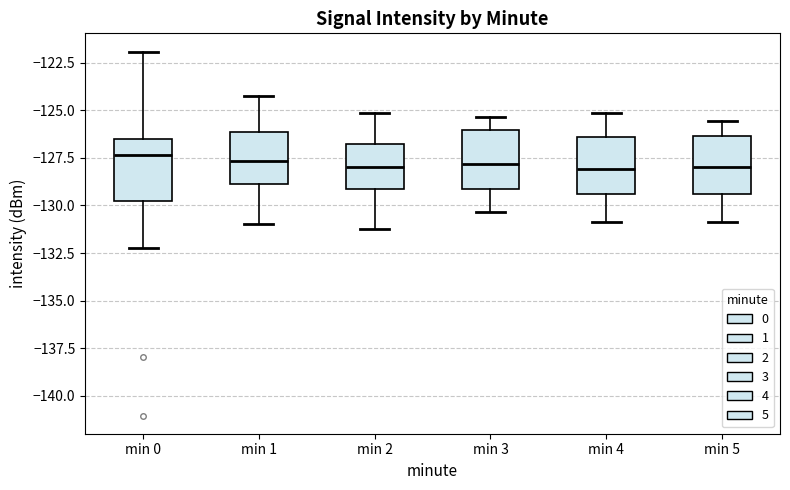

Where does the lower whisker of the box for min 5 end on the y-axis? The values are not printed on the chart, so give them approximately, as read against the axis.

-131.0